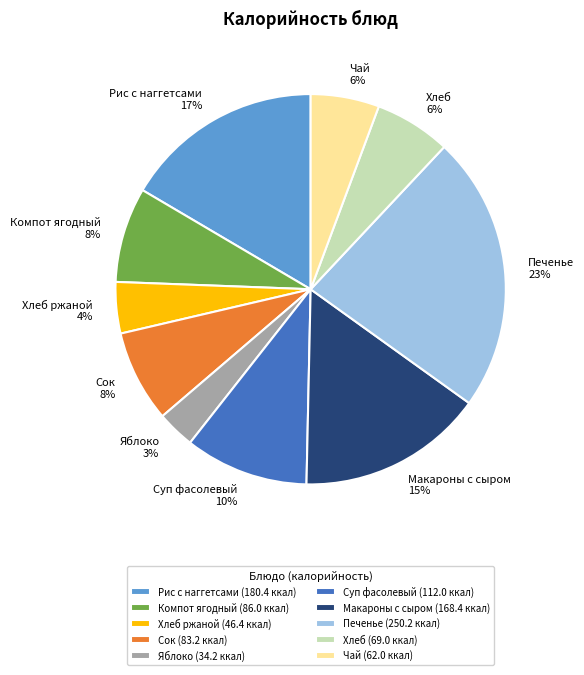

Is there any slice that represents more than half of the pie?

No